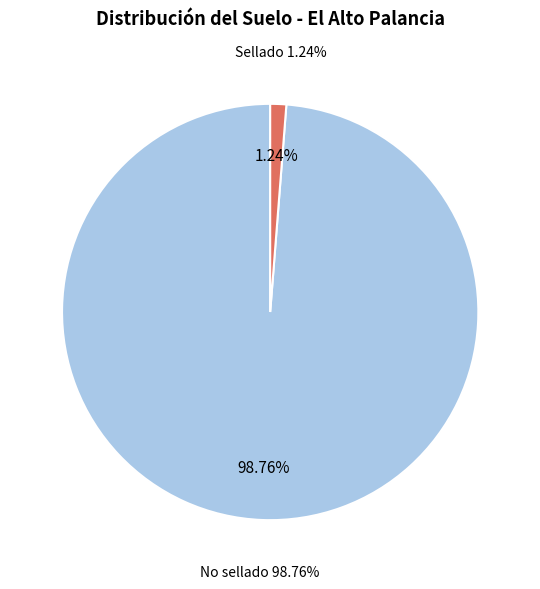

Count the number of slices in the pie.

2